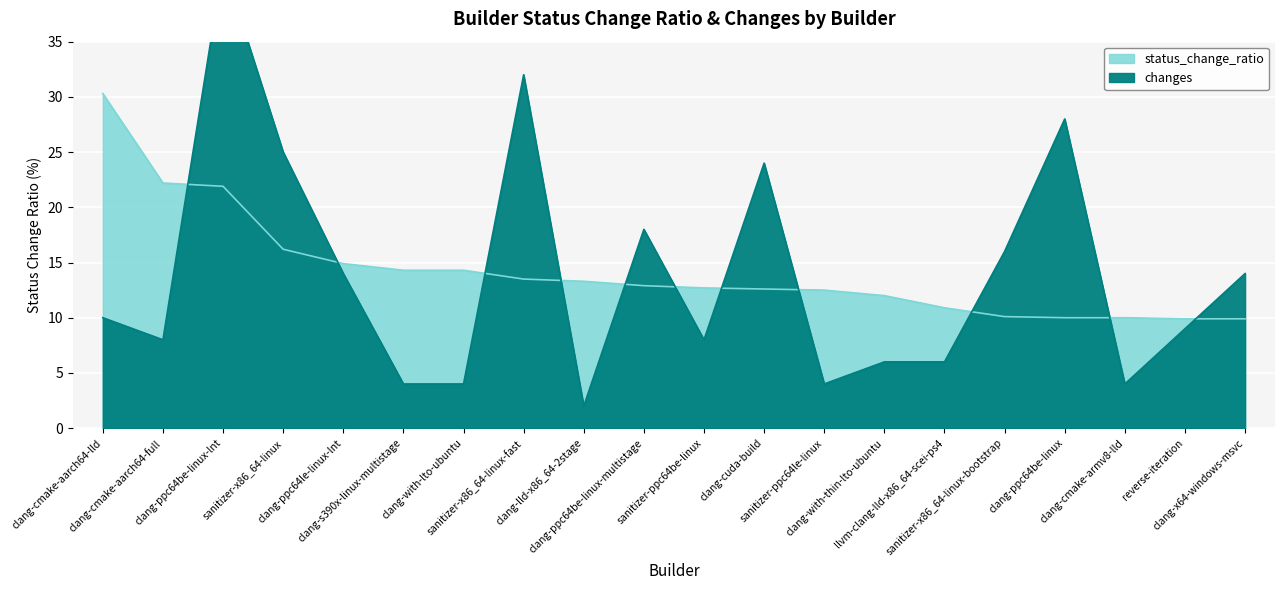

Where do status_change_ratio and changes first cross each other?

clang-cmake-aarch64-full and clang-ppc64be-linux-lnt